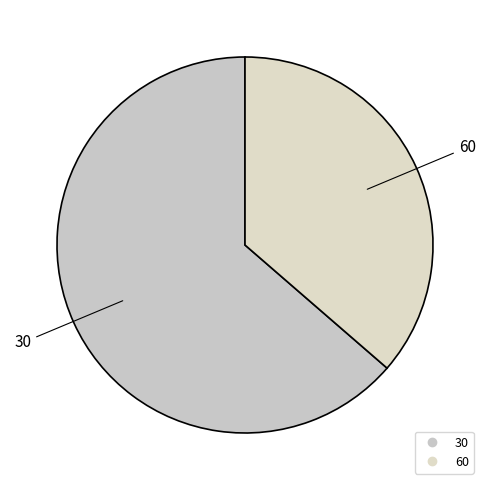

How many slices are in this pie chart?

2